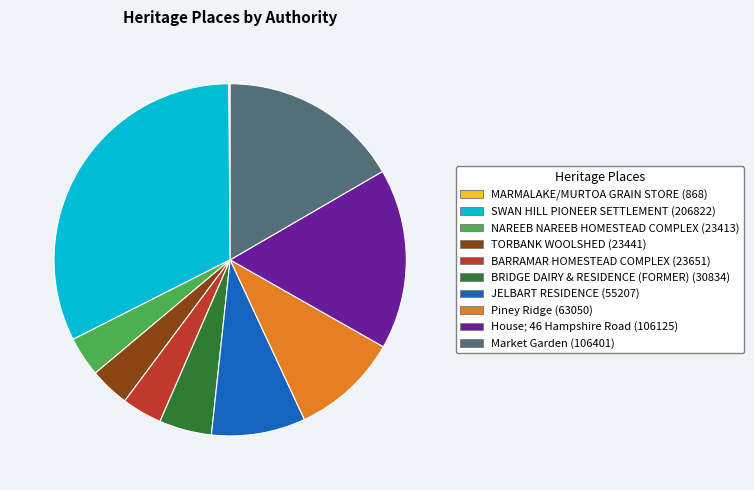

Does SWAN HILL PIONEER SETTLEMENT represent more than half of the total?

No